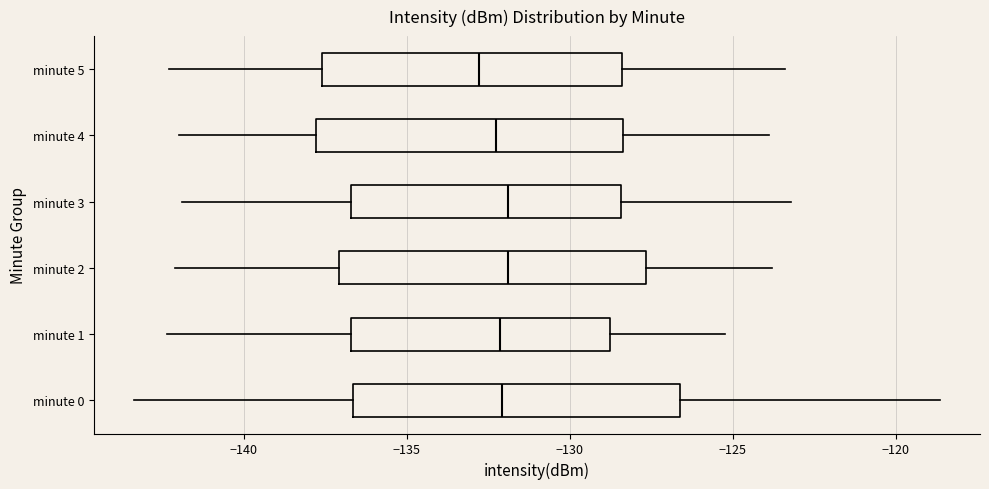

Where is the right edge of the box for minute 2 on the x-axis? The values are not printed on the chart, so give them approximately, as read against the axis.

-127.5